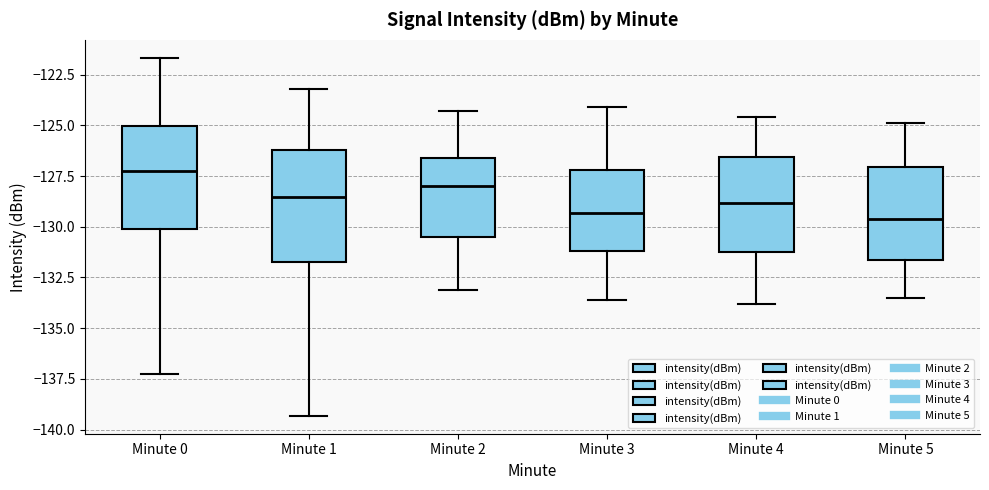

Reading left to right, read every box against the y-axis: the position of its median line, the range the box covers, and the ends of its whiskers. The values are not printed on the chart, so give them approximately, as read against the axis.

Minute 0: median -127.5, box -130.0 to -125.0, whiskers -137.5 to -121.5
Minute 1: median -128.5, box -131.5 to -126.0, whiskers -139.5 to -123.0
Minute 2: median -128.0, box -130.5 to -126.5, whiskers -133.0 to -124.5
Minute 3: median -129.5, box -131.0 to -127.0, whiskers -133.5 to -124.0
Minute 4: median -129.0, box -131.0 to -126.5, whiskers -134.0 to -124.5
Minute 5: median -129.5, box -131.5 to -127.0, whiskers -133.5 to -125.0